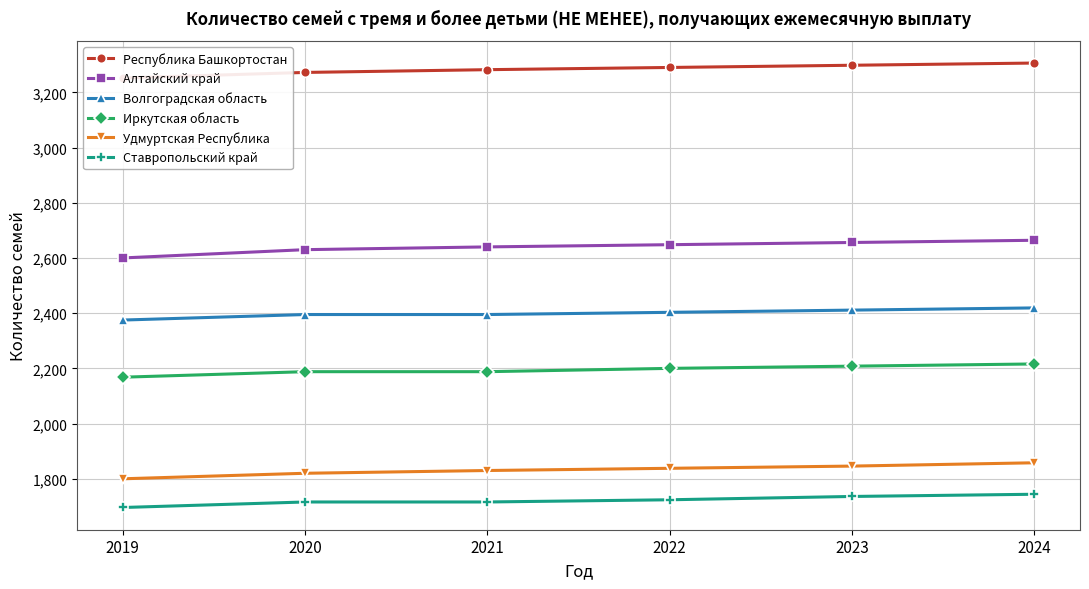

The Алтайский край series shows 2640 at 2021. True or false?

True